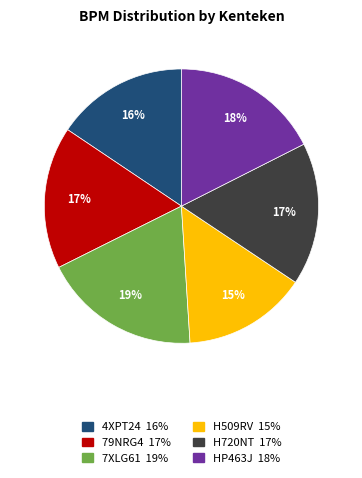

To the nearest percent, what portion does 79NRG4 represent?

17%